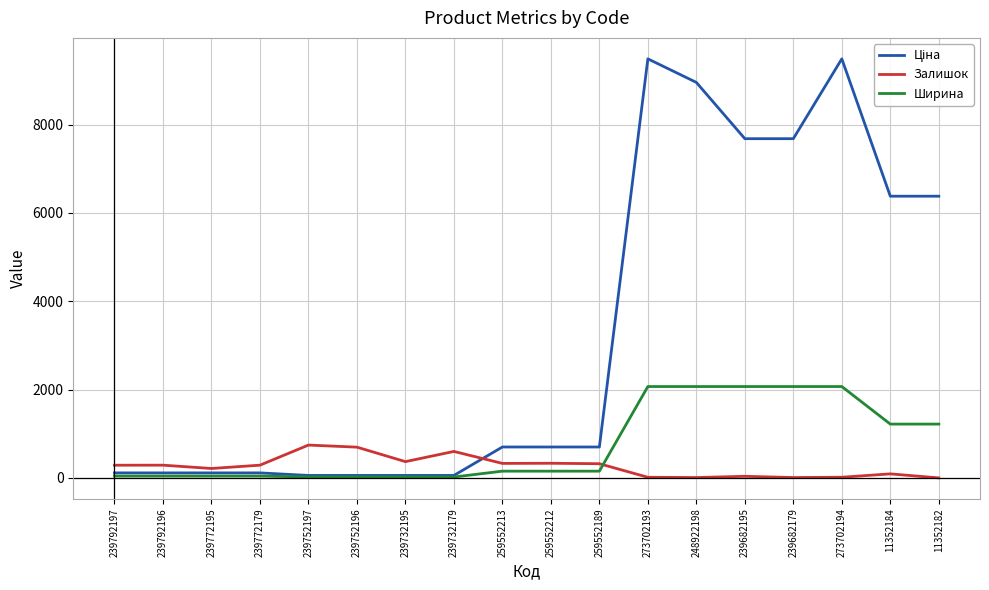

What is the maximum value shown in the chart?

9488.2